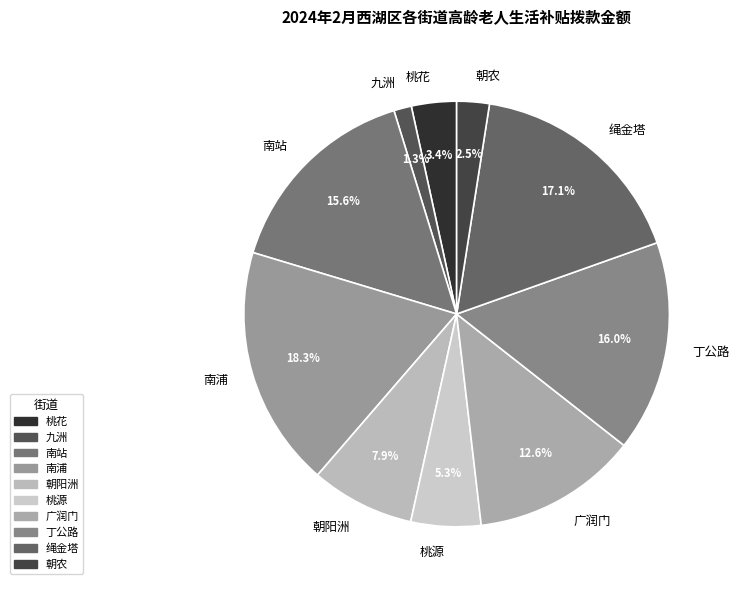

Between 桃源 and 丁公路, which is larger?

丁公路